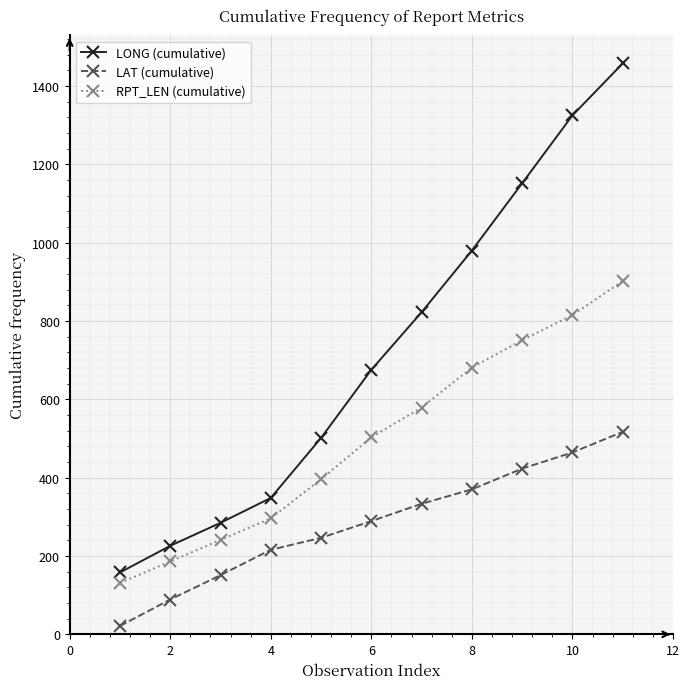

True or false: LONG (cumulative) and RPT_LEN (cumulative) cross at least once.

False